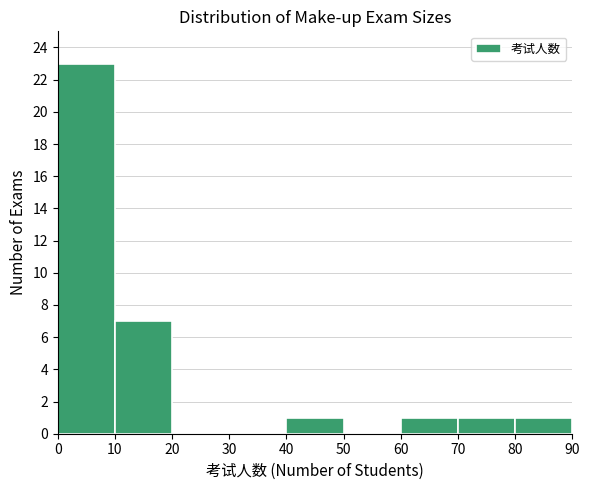

What is the height of the bar covering 10 to 20 on the x-axis? The values are not printed on the chart, so give them approximately, as read against the axis.

7